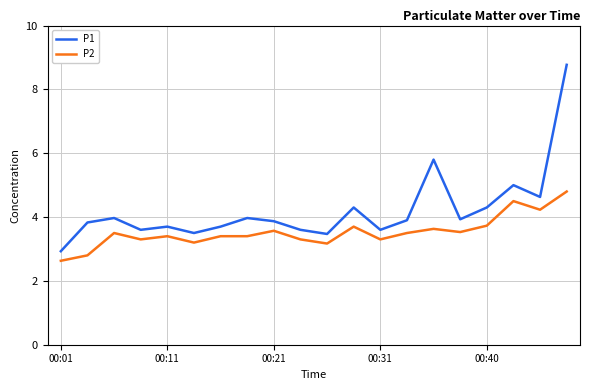

What is the maximum value shown in the chart?

8.8